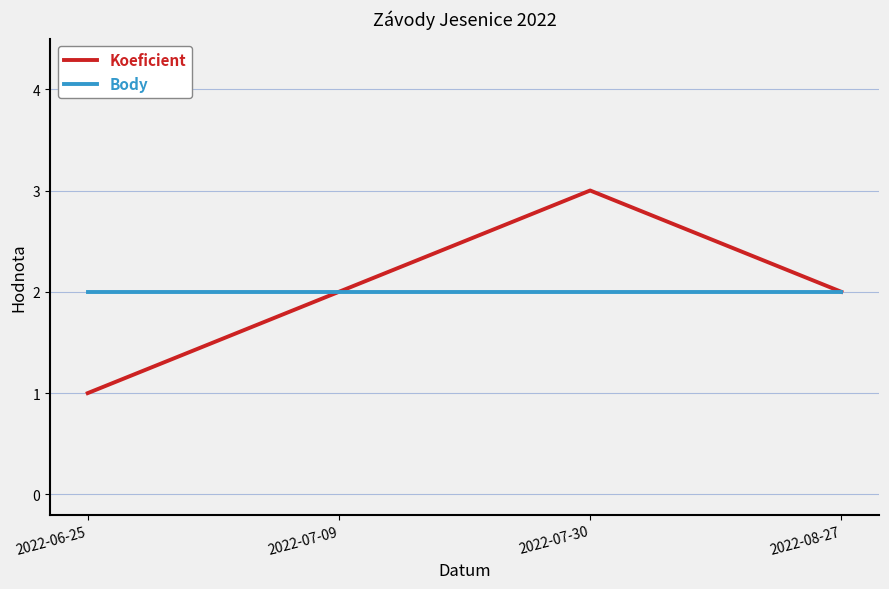

At which category is the sum across all series the highest?

2022-07-30